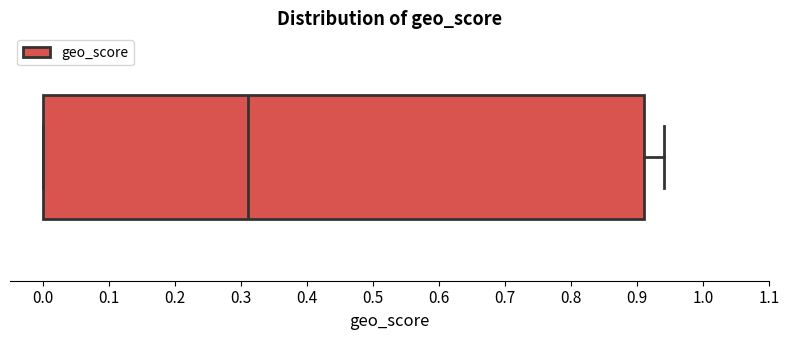

Where is the left edge of the box on the x-axis? The values are not printed on the chart, so give them approximately, as read against the axis.

0.00